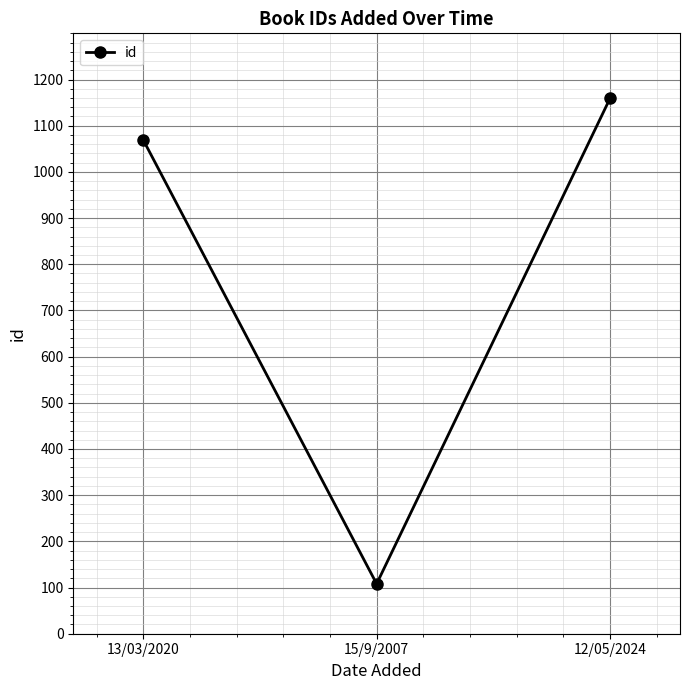

Read the value at 15/9/2007, to the nearest 50.

100